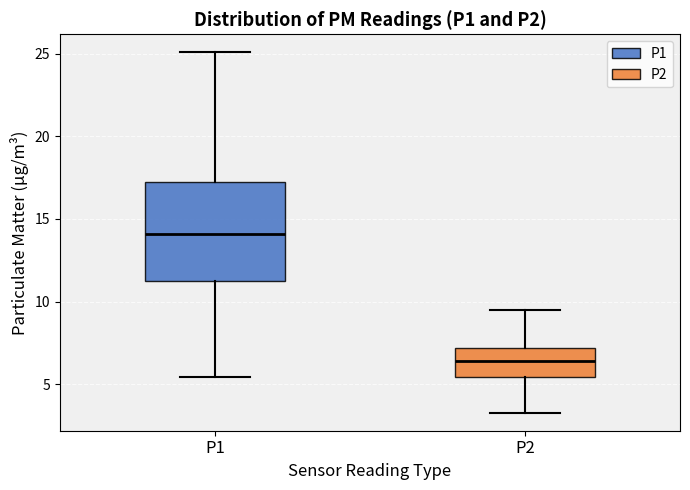

Which box is the tallest, from its lower edge to its upper edge?

P1